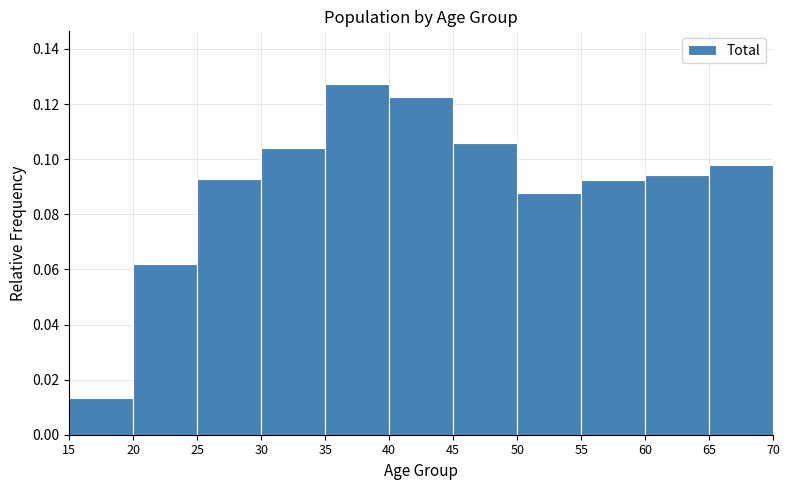

Which range on the x-axis has the tallest bar?

35 to 40